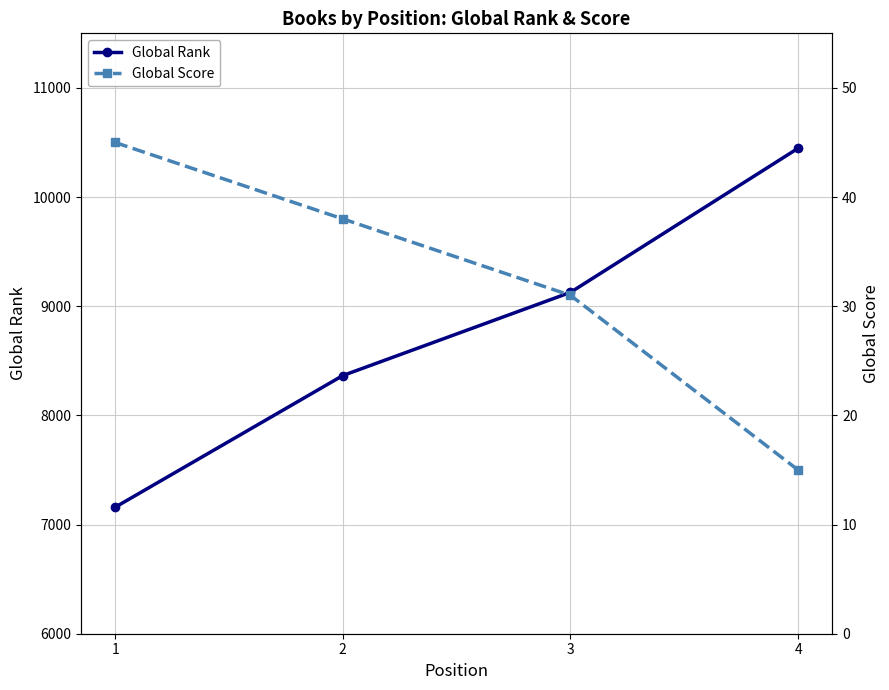

The Global Rank series shows 17802 at 4. True or false?

False